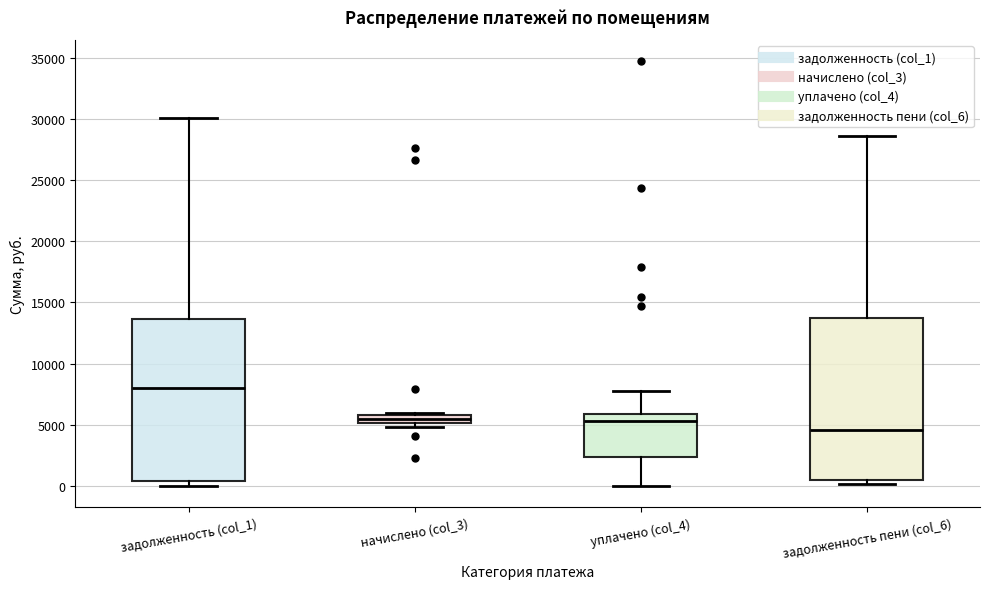

Which box has the highest median line?

задолженность (col_1)